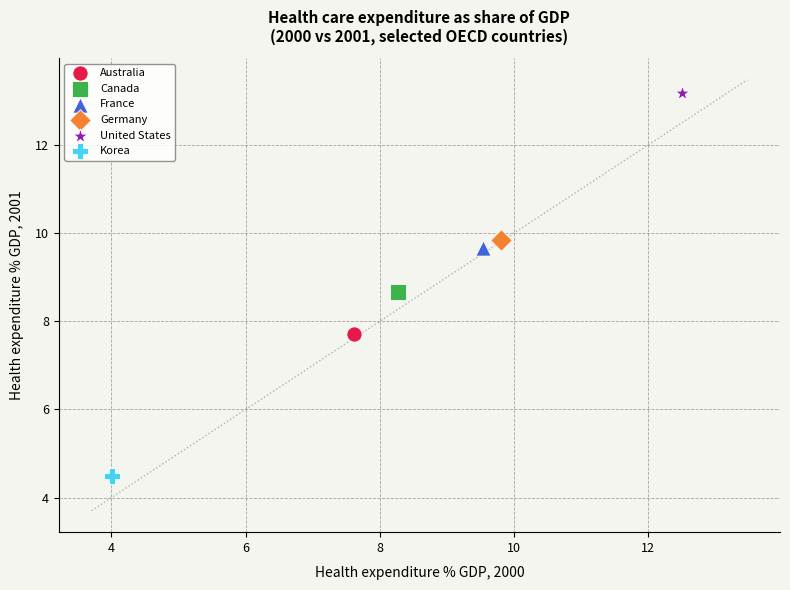

Which series contains the lowest Y value?

Korea